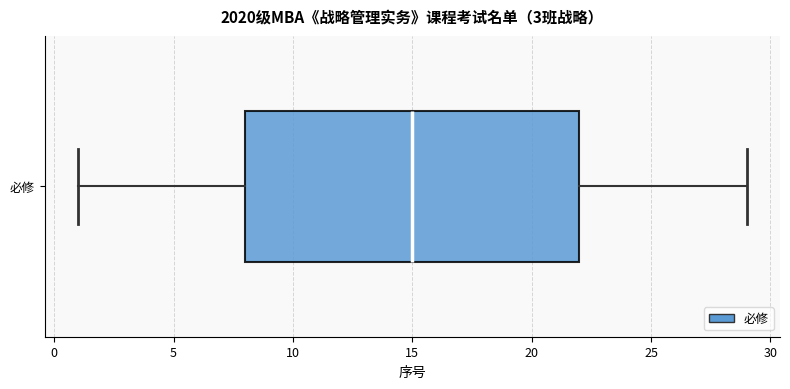

Read this box plot against the x-axis: the position of the median line, the range covered by the box, and the ends of both whiskers. The values are not printed on the chart, so give them approximately, as read against the axis.

median 15, box 8 to 22, whiskers 1 to 29